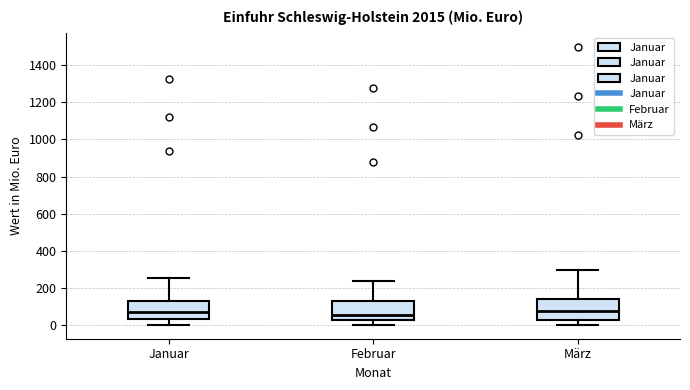

Reading left to right, read every box against the y-axis: the position of its median line, the range the box covers, and the ends of its whiskers. The values are not printed on the chart, so give them approximately, as read against the axis.

Januar: median 60, box 40 to 140, whiskers 0 to 260
Februar: median 60, box 20 to 140, whiskers 0 to 240
März: median 80, box 40 to 140, whiskers 0 to 300